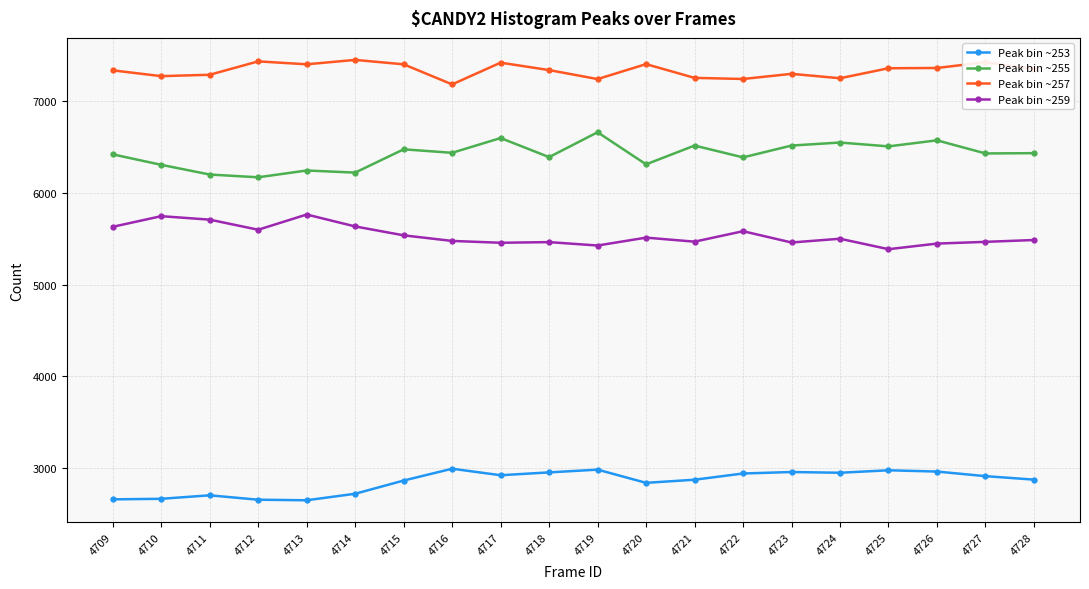

Rank the series at 4718 from lowest to highest value.

Peak bin ~253, Peak bin ~259, Peak bin ~255, Peak bin ~257